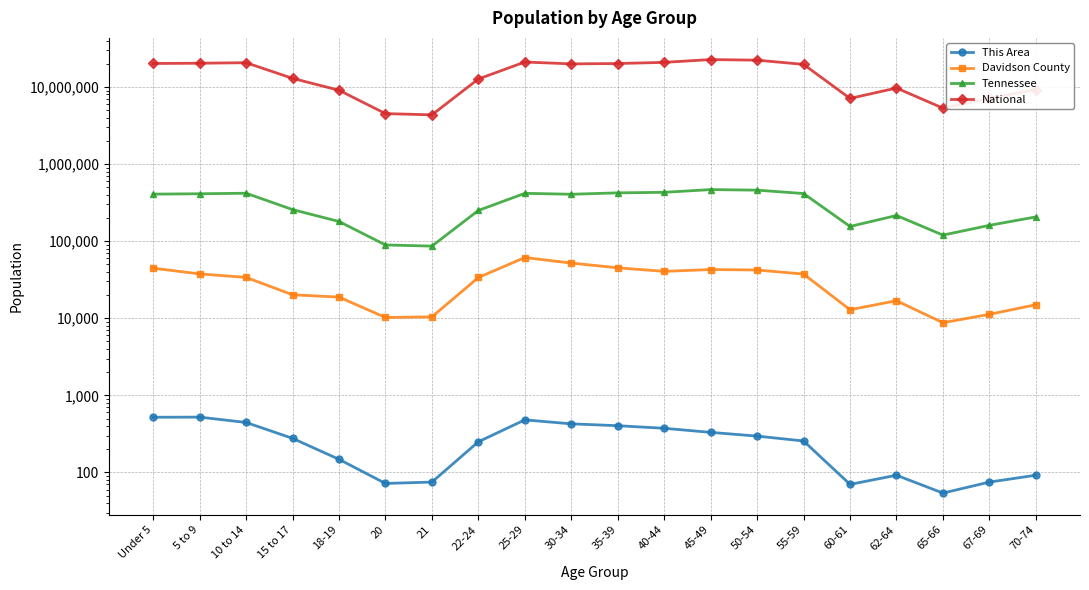

True or false: Davidson County and Tennessee cross at least once.

False